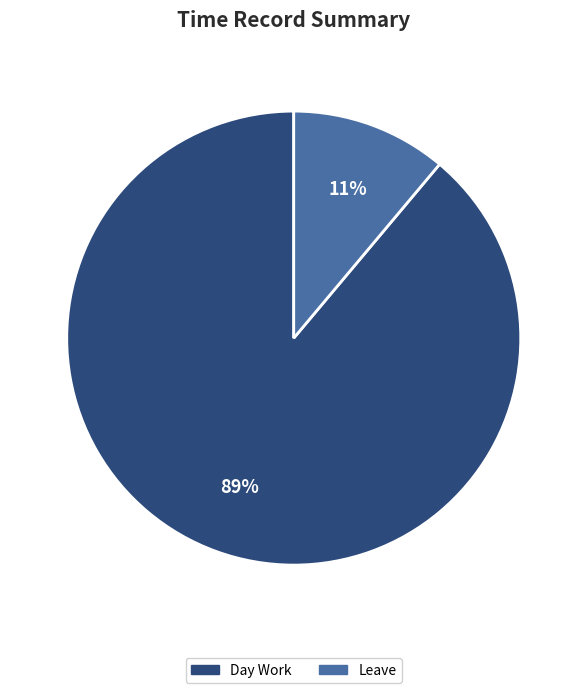

To the nearest percent, what is the average slice percentage?

50%